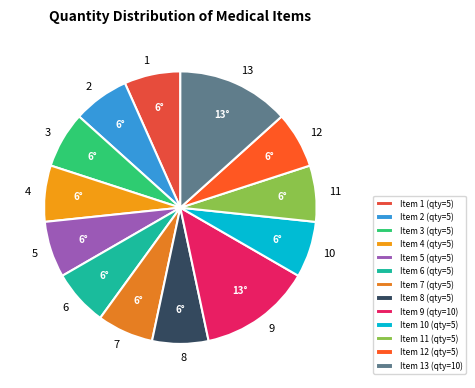

True or false: 5 accounts for 7% of the total.

True